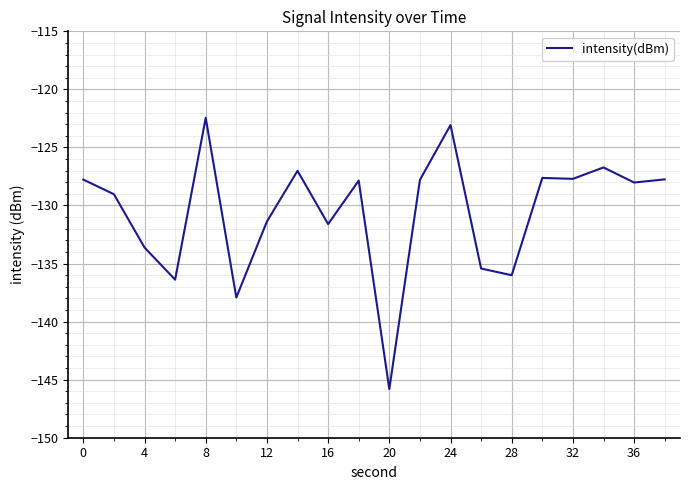

What is the smallest value displayed?

-145.8